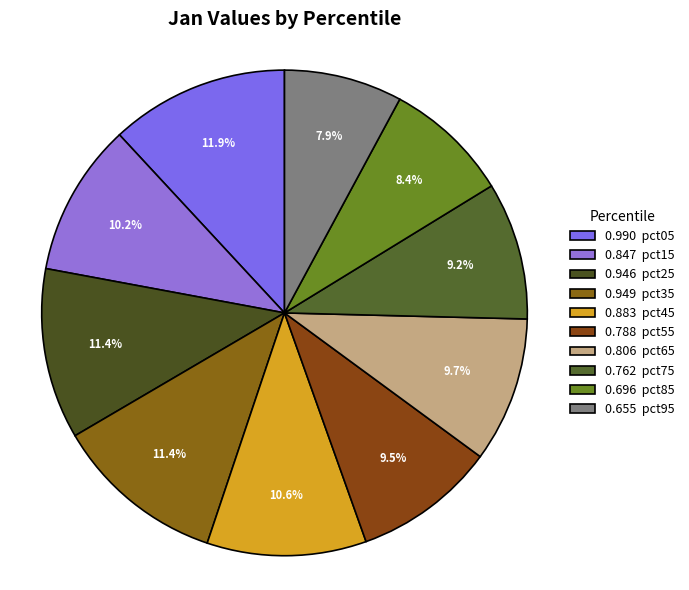

How many slices are in this pie chart?

10